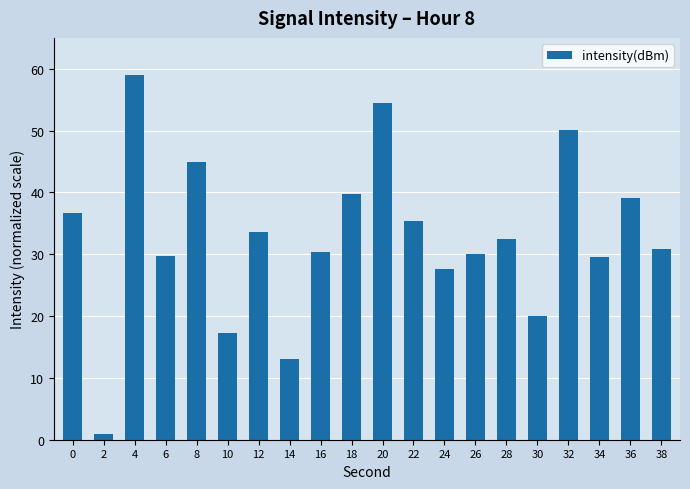

The value at 32 is 50.1. True or false?

True